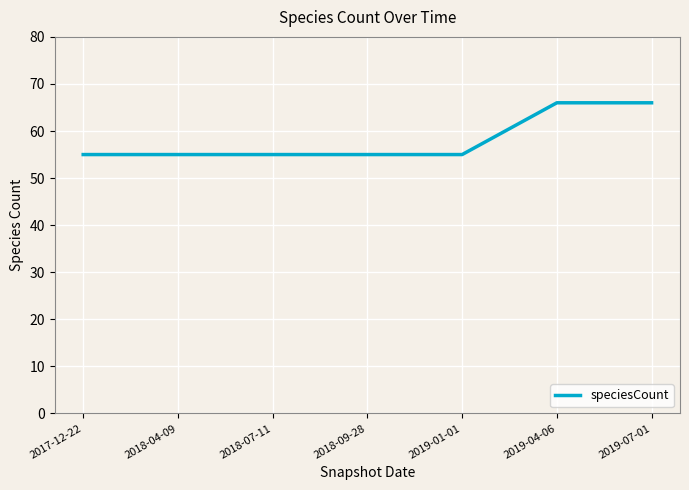

Count the values in the range 55 to 66.

7